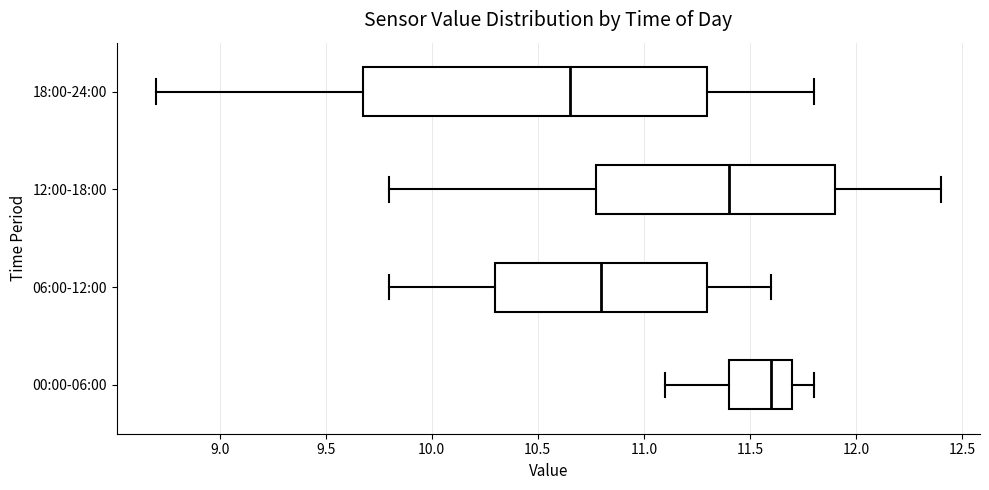

Reading bottom to top, read every box against the x-axis: the position of its median line, the range the box covers, and the ends of its whiskers. The values are not printed on the chart, so give them approximately, as read against the axis.

00:00-06:00: median 11.60, box 11.40 to 11.70, whiskers 11.10 to 11.80
06:00-12:00: median 10.80, box 10.30 to 11.30, whiskers 9.80 to 11.60
12:00-18:00: median 11.40, box 10.80 to 11.90, whiskers 9.80 to 12.40
18:00-24:00: median 10.65, box 9.70 to 11.30, whiskers 8.70 to 11.80